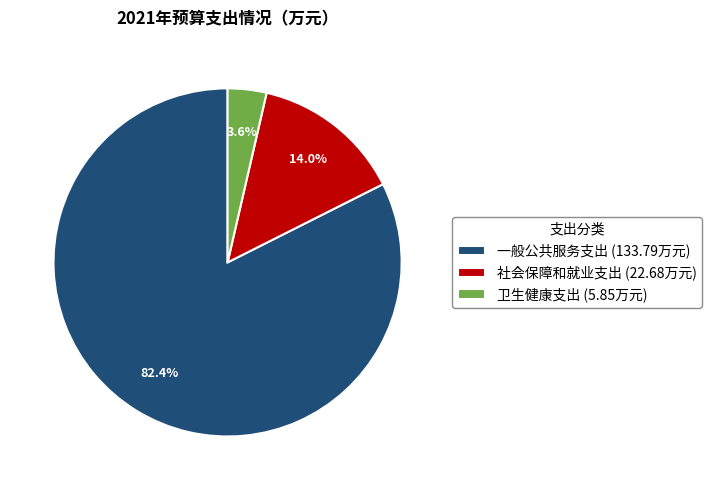

The 一般公共服务支出 slice represents 89% of the pie. True or false?

False